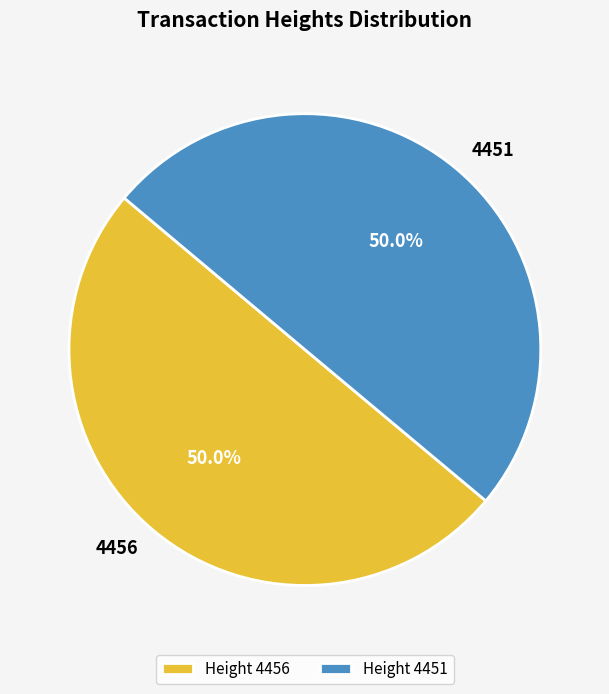

How many slices are in this pie chart?

2